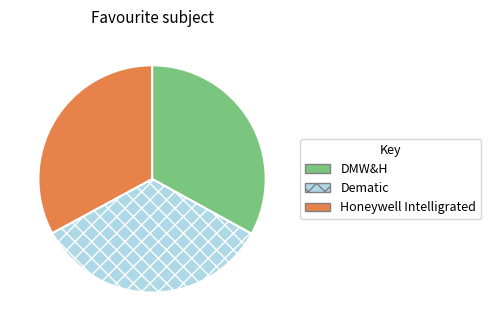

Does DMW&H represent more than half of the total?

No